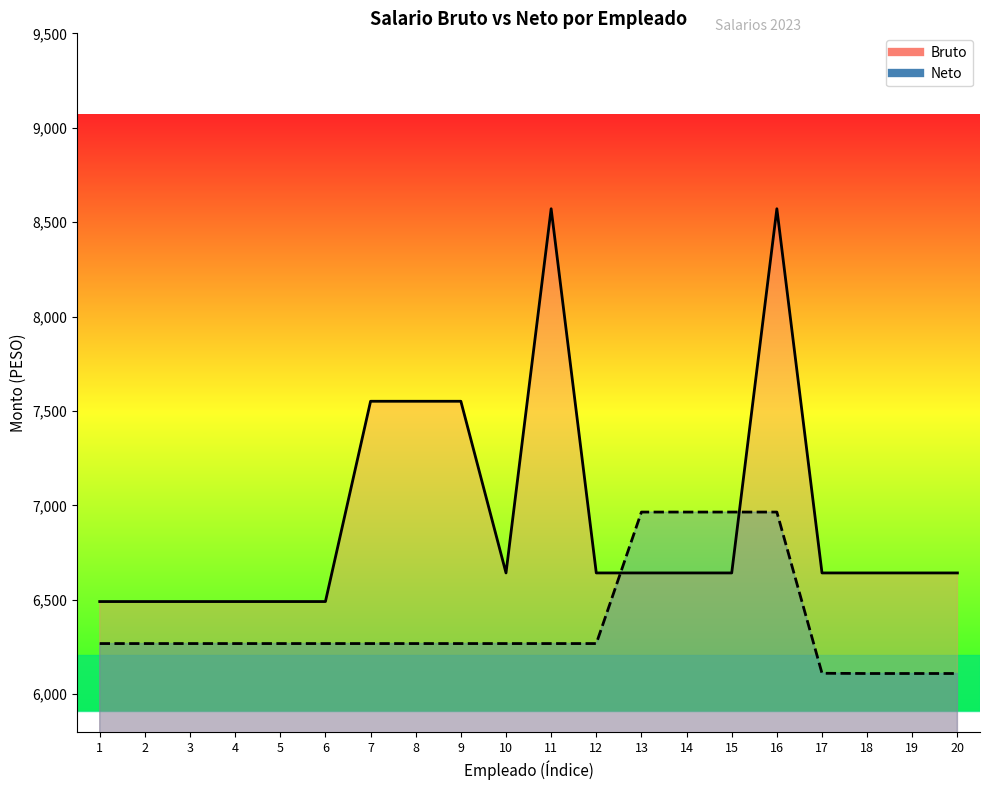

Between which two adjacent categories do Bruto and Neto first intersect?

12 and 13